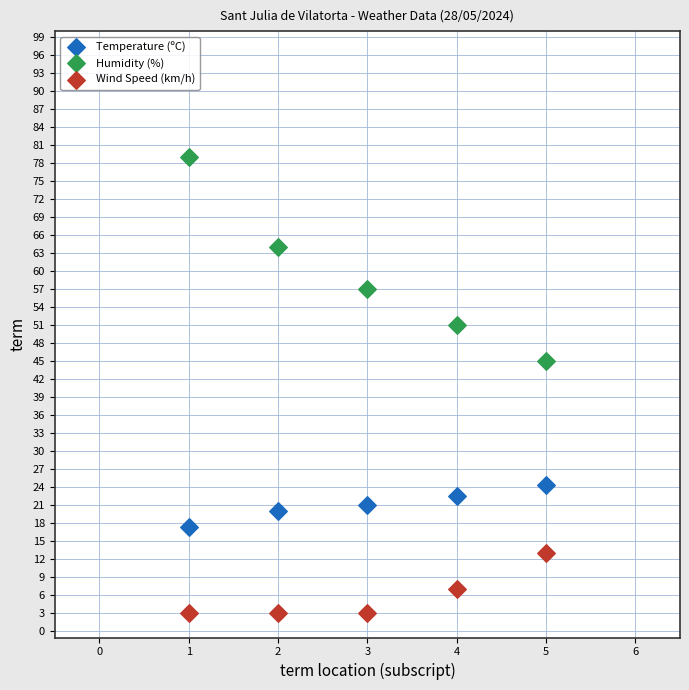

Which series contains the highest Y value?

Humidity (%)